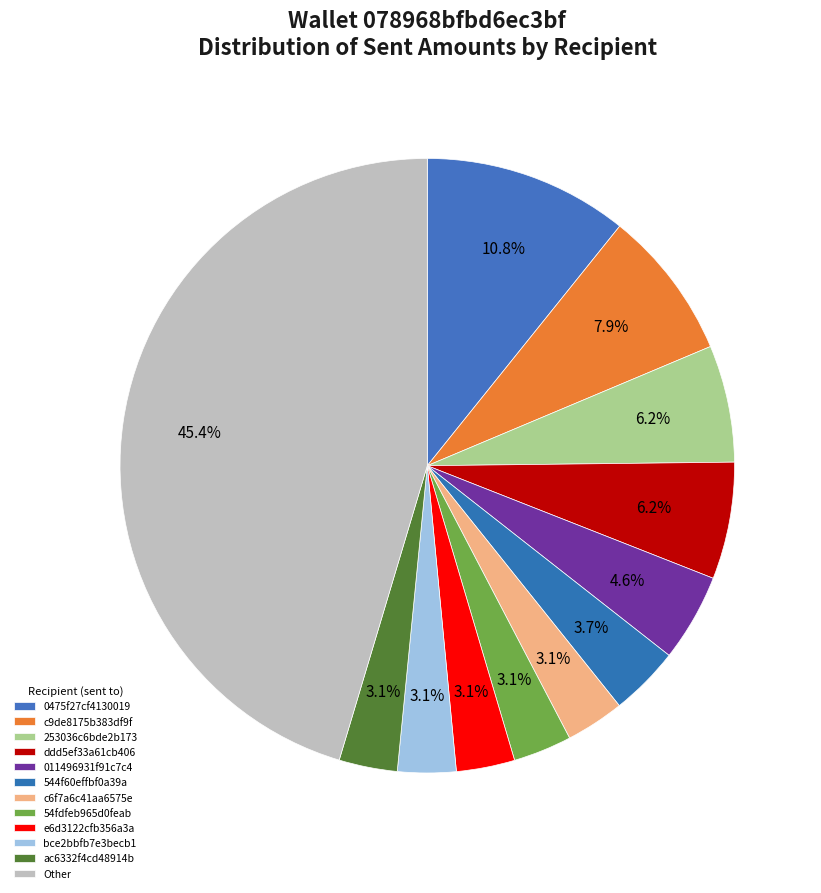

How many segments does this pie chart have?

12